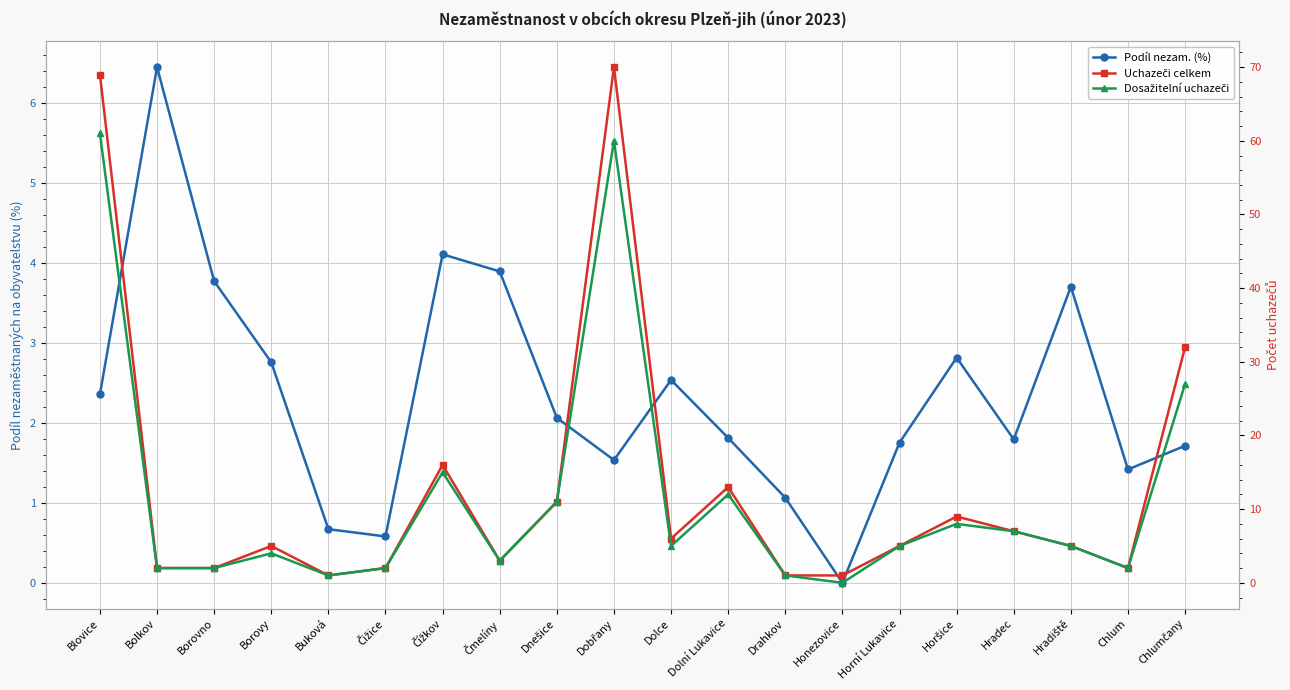

How many intersections are there between Dosažitelní uchazeči and Podíl nezam. (%)?

5